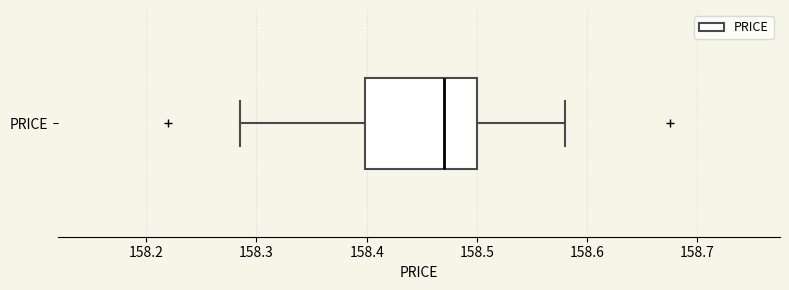

Where does the median line of the box for PRICE sit on the x-axis? The values are not printed on the chart, so give them approximately, as read against the axis.

158.47